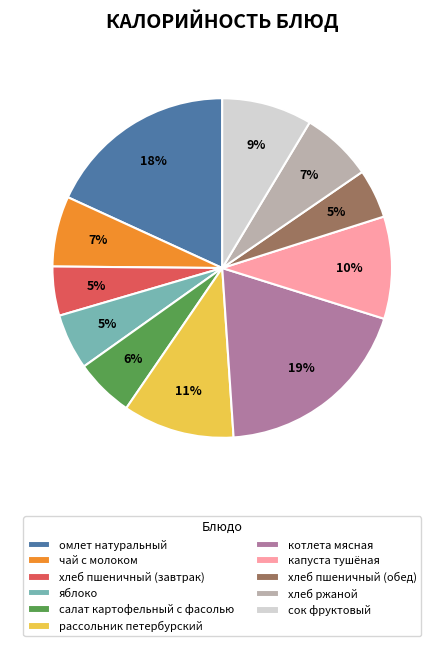

Does any single category account for the majority?

No